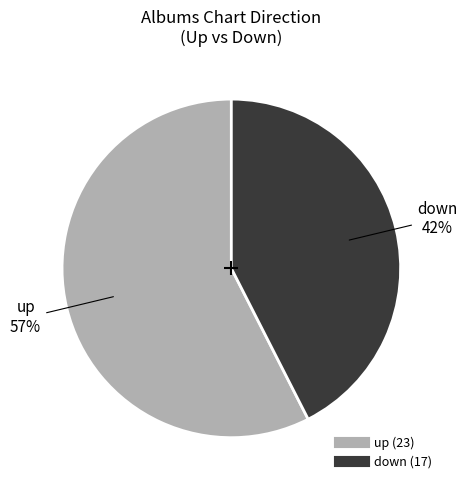

Is it true that down is 42% of the pie?

True